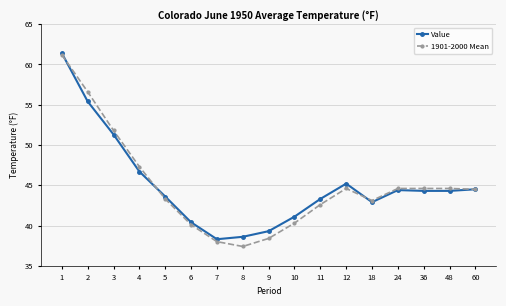

What value does the Value series have at 11?

43.3